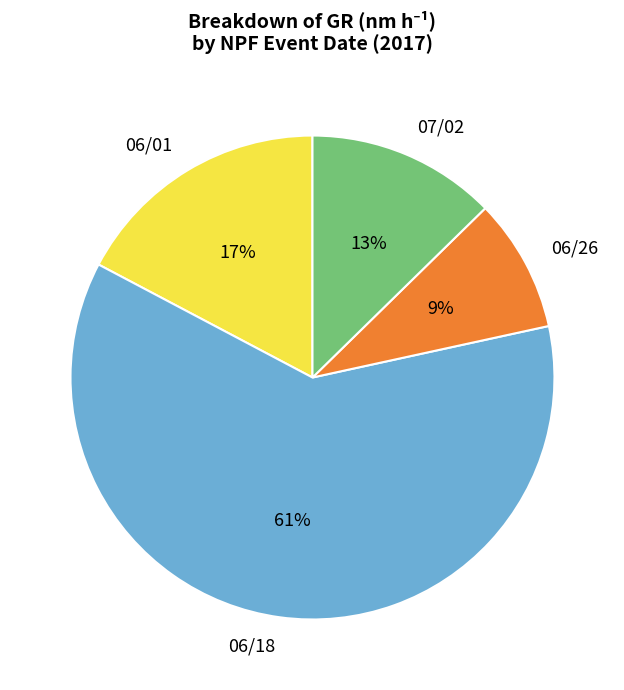

Is 07/02 the majority of the pie?

No